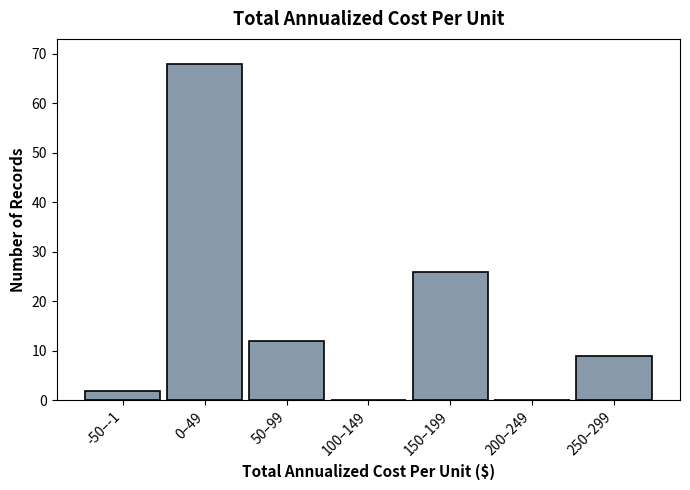

Between 200–249 and 250–299, which is larger?

250–299